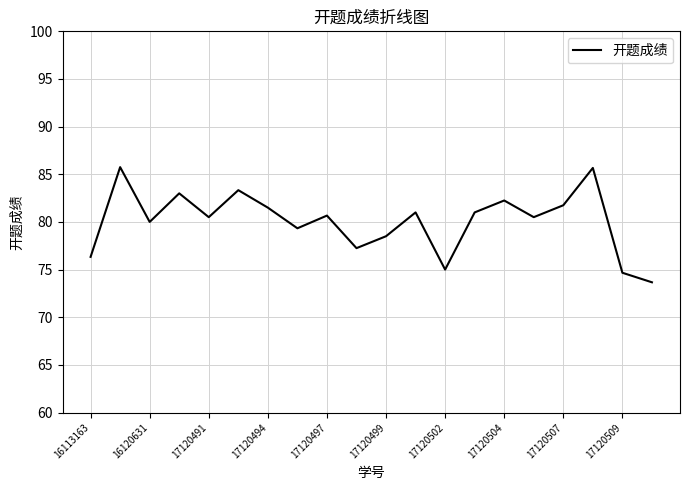

What is the maximum value shown in the chart?

85.8